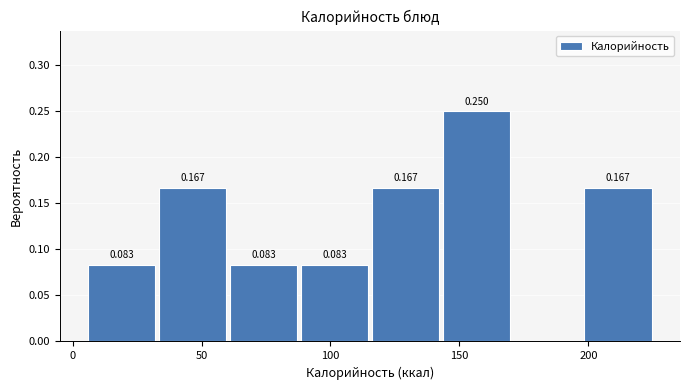

Which range on the x-axis has the tallest bar?

143.5 to 171.0